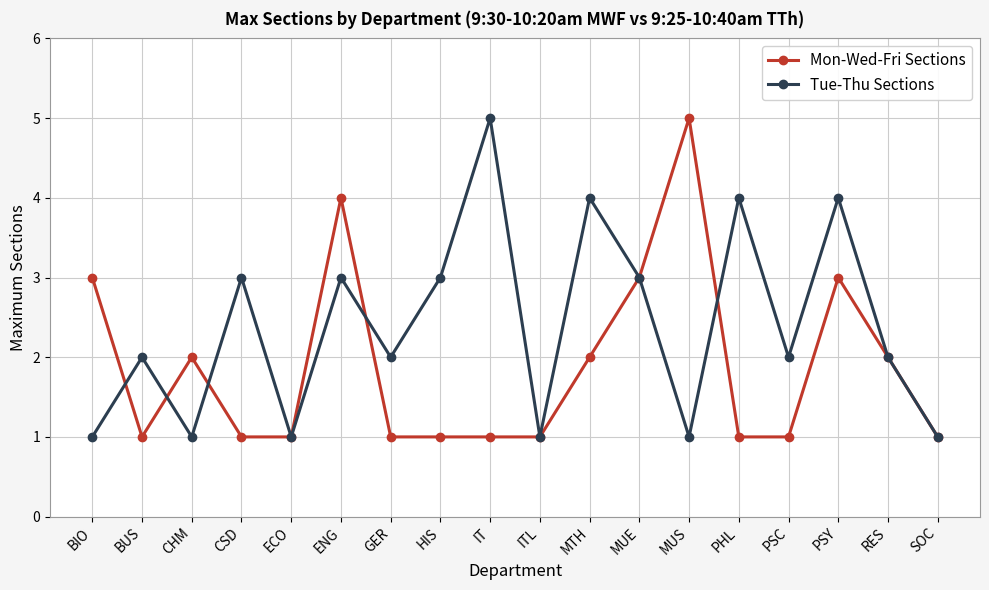

What is the label of the 4th point from the left?

CSD